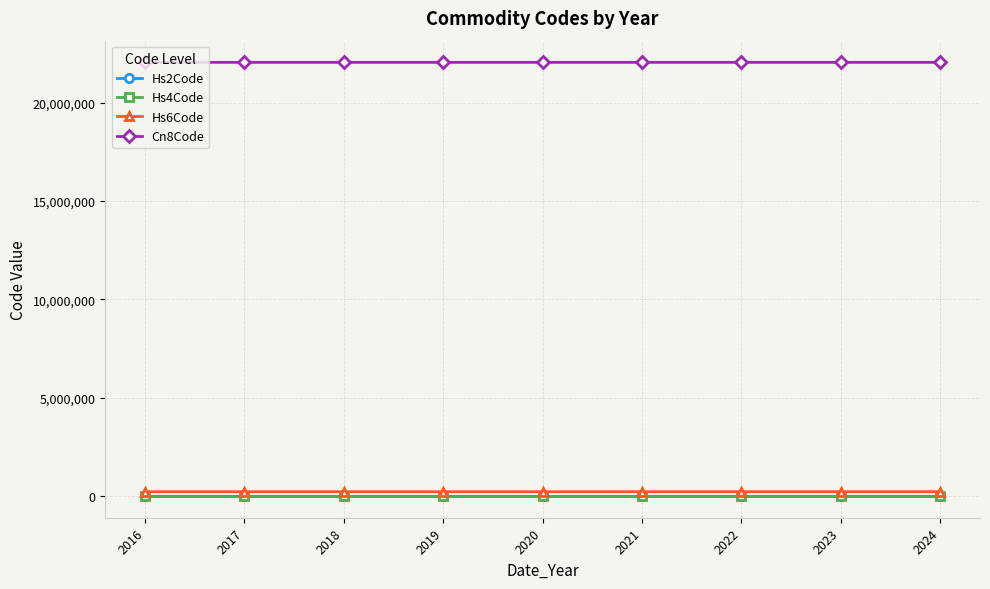

What is the maximum value shown in the chart?

22042113